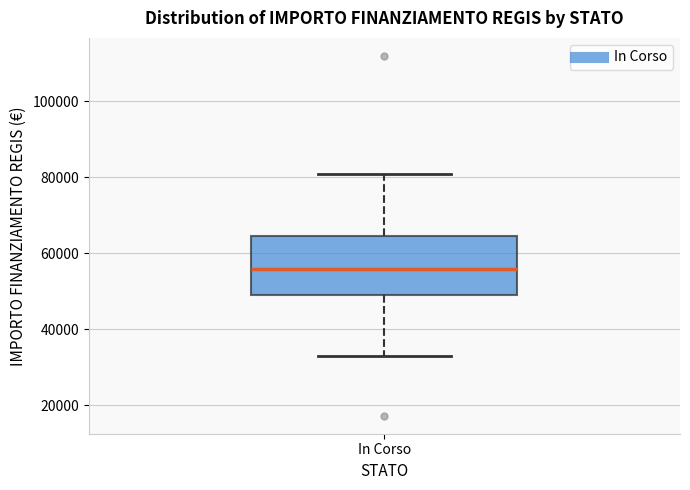

Where does the median line of the box for In Corso sit on the y-axis? The values are not printed on the chart, so give them approximately, as read against the axis.

56000